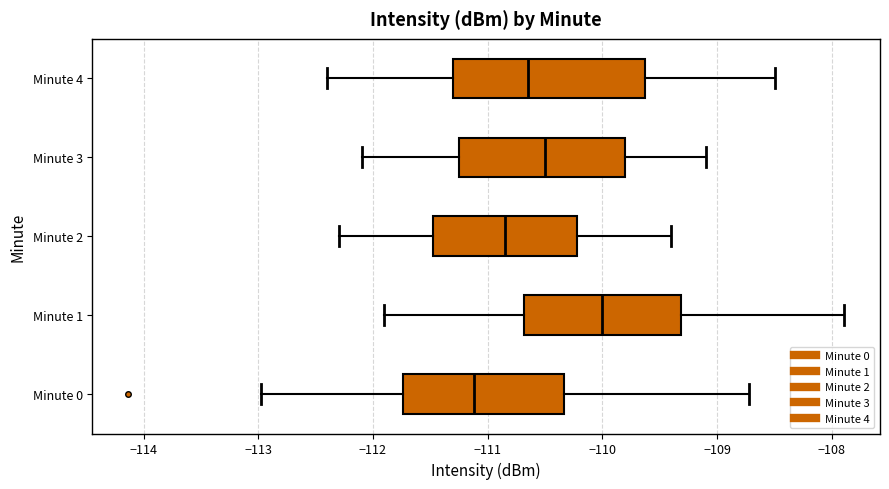

Which box's median line is the furthest to the left?

Minute 0